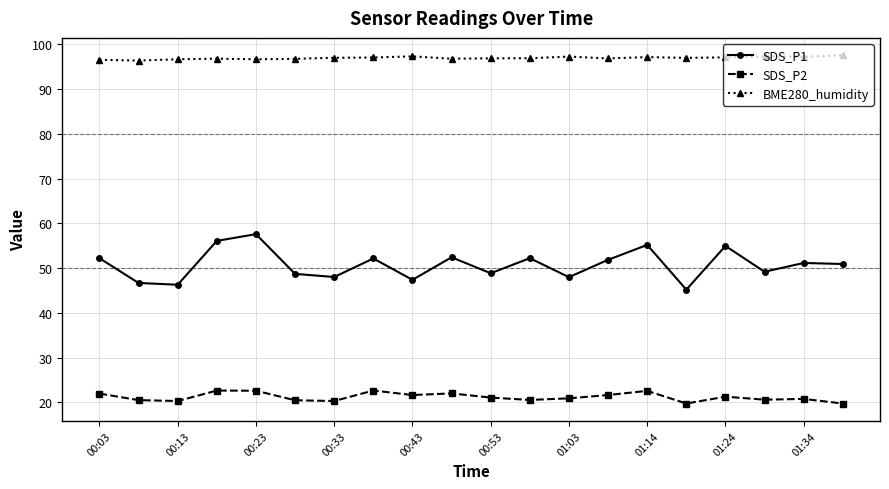

Which series has the largest range (max minus min)?

SDS_P1